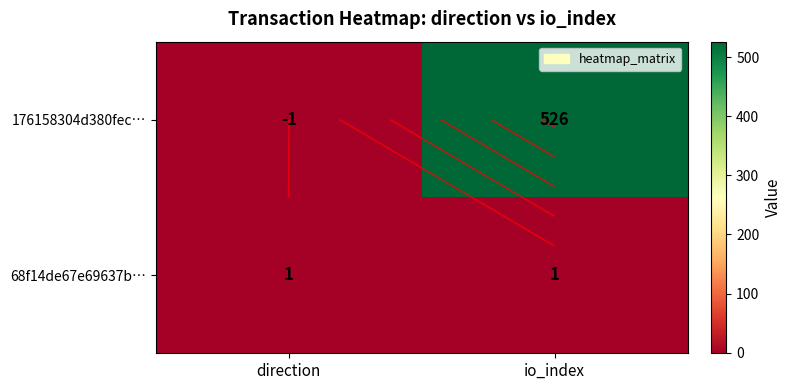

What is the greatest value displayed?

526